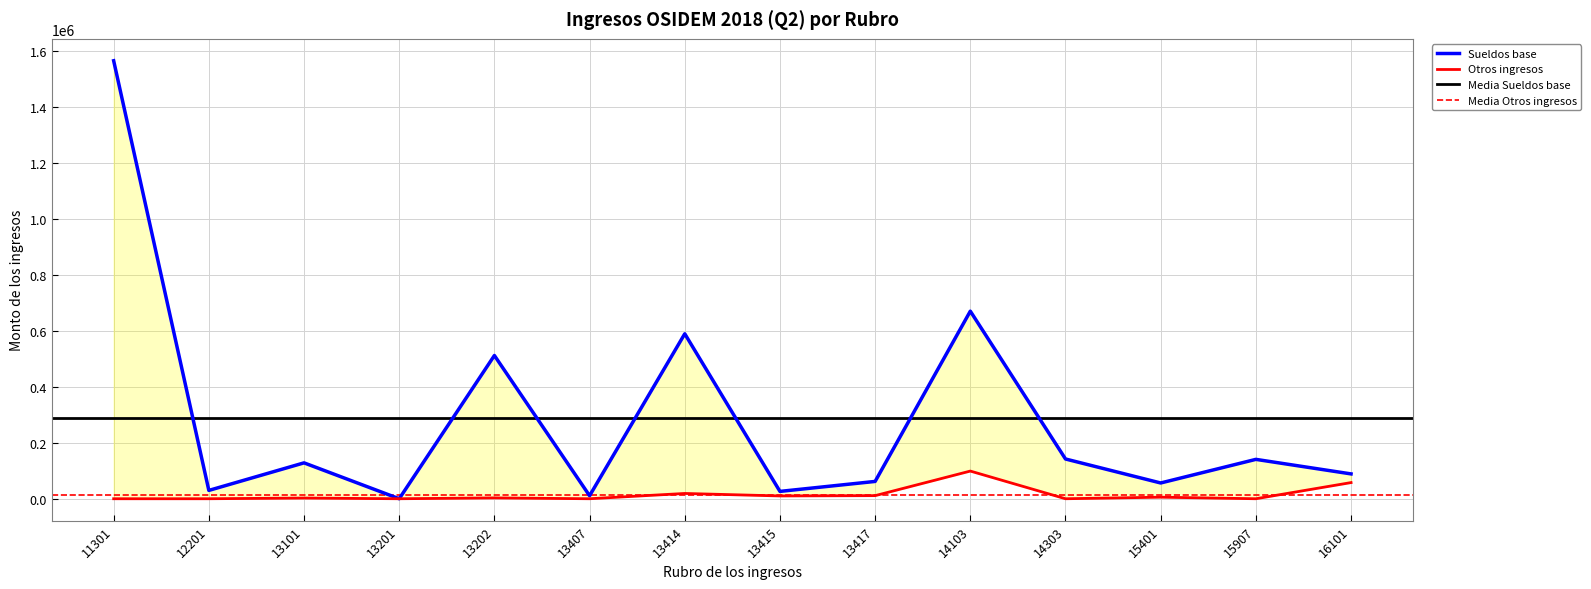

How many lines are shown in the chart?

2